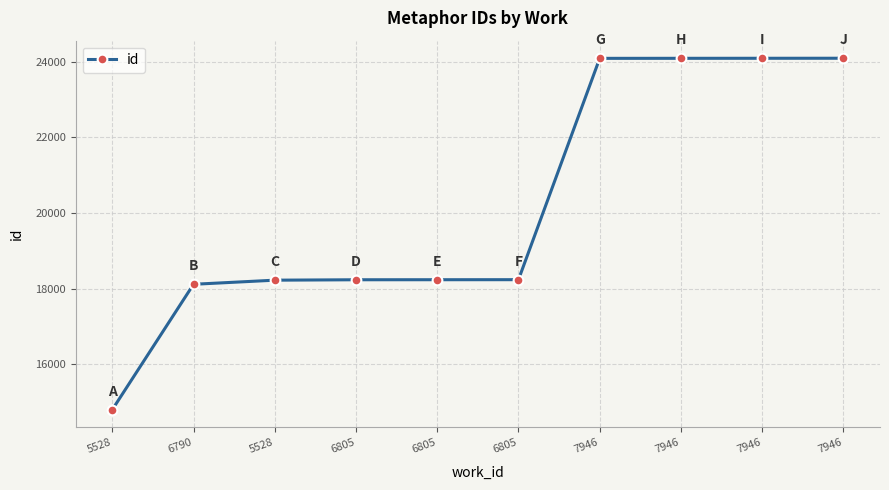

Rank the categories by value from highest to lowest.

7946, 7946, 7946, 7946, 6805, 6805, 6805, 5528, 6790, 5528